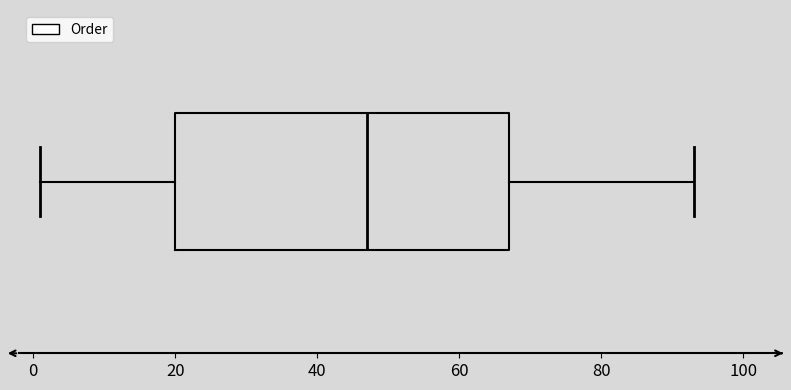

Transcribe this box plot: give where the median line is, the range the box spans, and where the two whiskers end, as read against the x-axis. The values are not printed on the chart, so give them approximately, as read against the axis.

median 48, box 20 to 68, whiskers 2 to 94